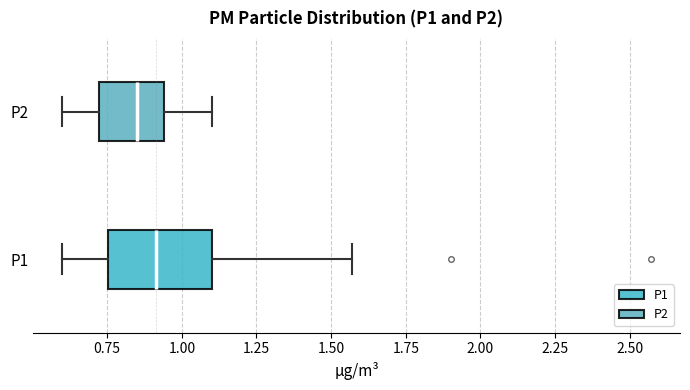

Which box has the furthest to the left median line?

P2